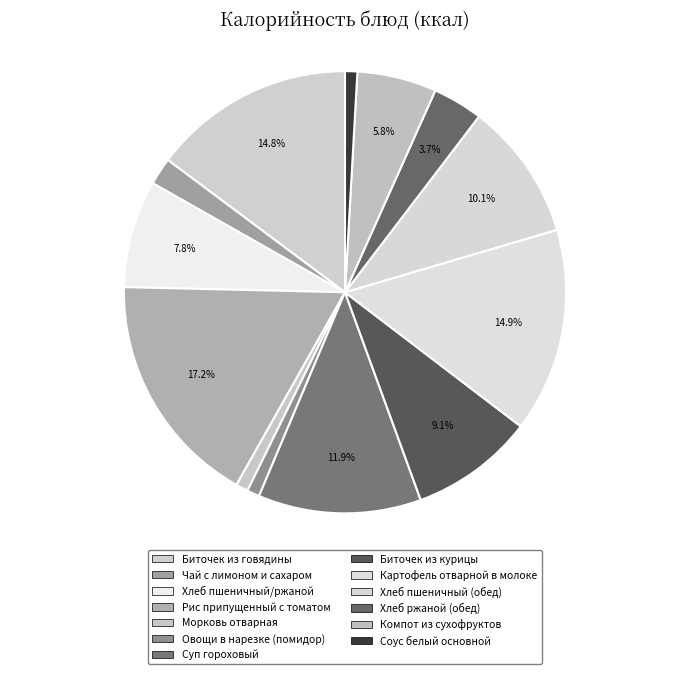

How many slices are in this pie chart?

13